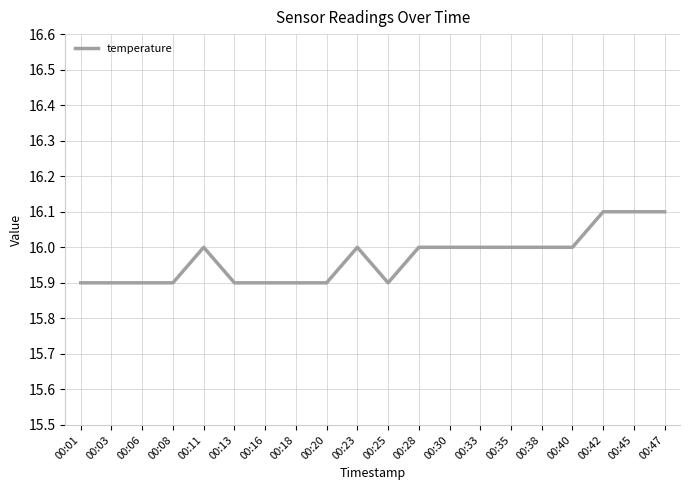

Which has a higher value, 00:35 or 00:25?

00:35